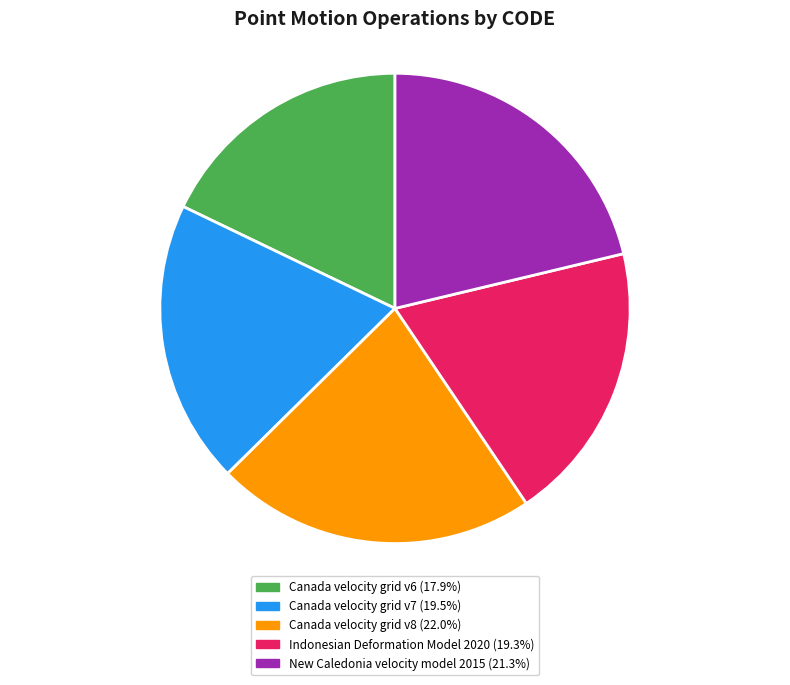

Combined, do Indonesian Deformation Model 2020 and Canada velocity grid v6 account for over 50%?

No